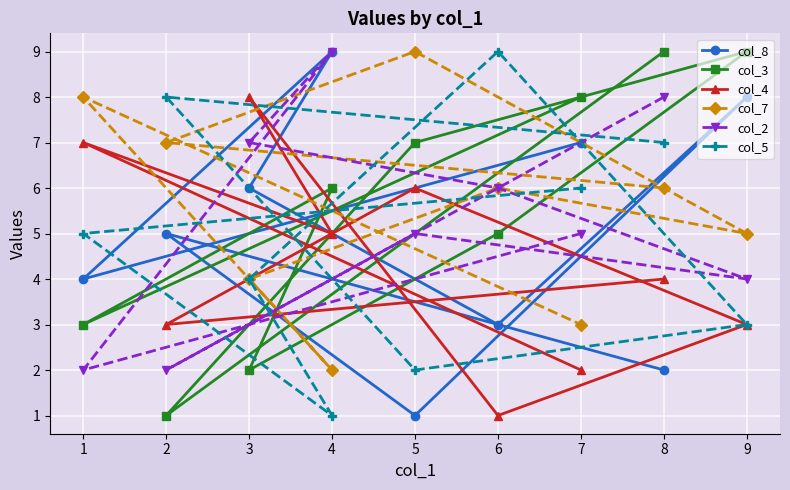

What is the approximate value of col_7 at 3?

4